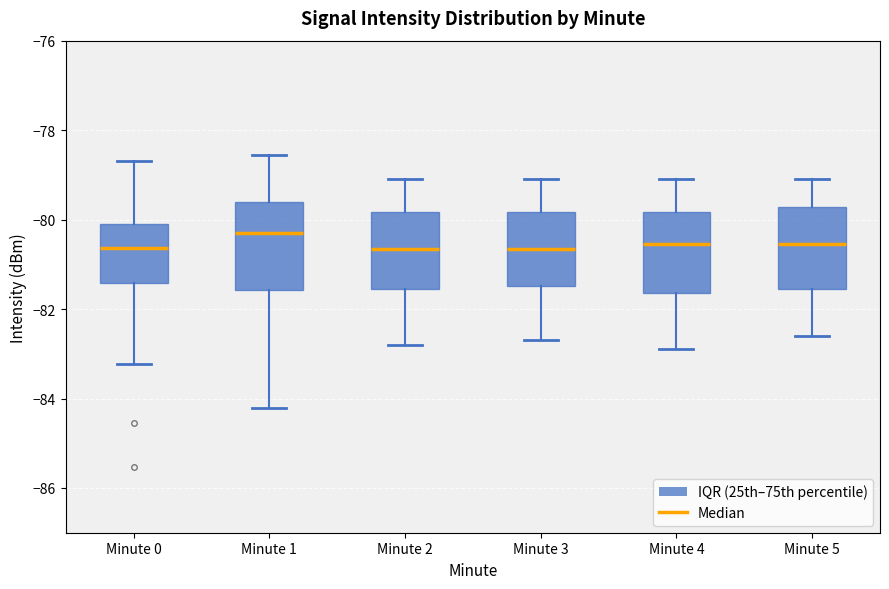

Where is the upper edge of the box for Minute 5 on the y-axis? The values are not printed on the chart, so give them approximately, as read against the axis.

-79.8